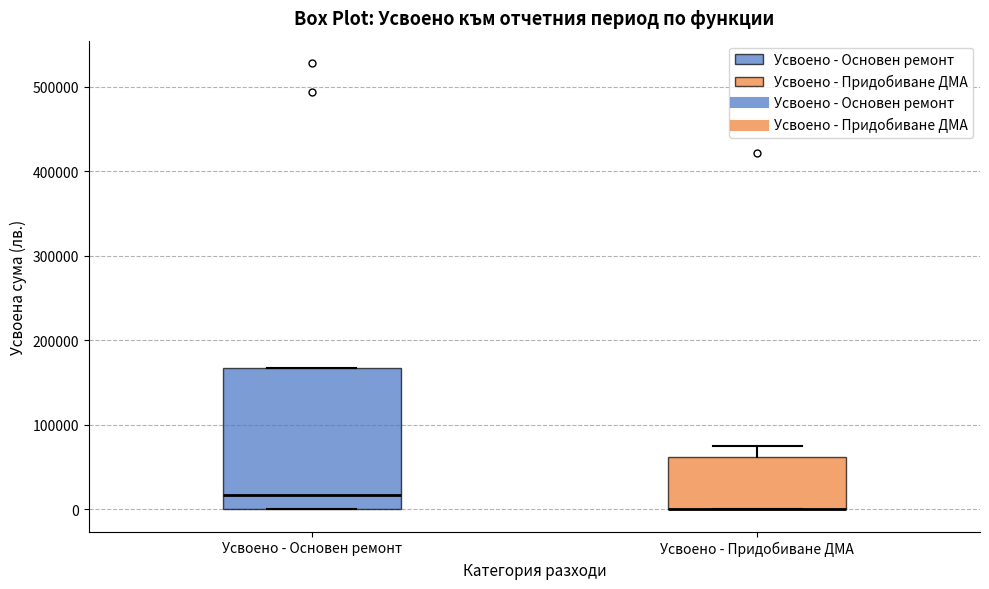

Reading left to right, read every box against the y-axis: the position of its median line, the range the box covers, and the ends of its whiskers. The values are not printed on the chart, so give them approximately, as read against the axis.

Усвоено - Основен ремонт: median 20000, box 0 to 170000, whiskers 0 to 170000
Усвоено - Придобиване ДМА: median 0 (drawn on the box's lower edge), box 0 to 60000, whiskers 0 to 70000